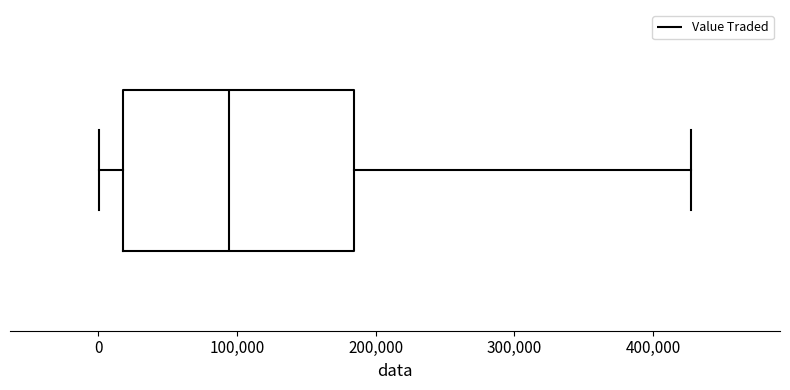

Where is the right edge of the box on the x-axis? The values are not printed on the chart, so give them approximately, as read against the axis.

180000